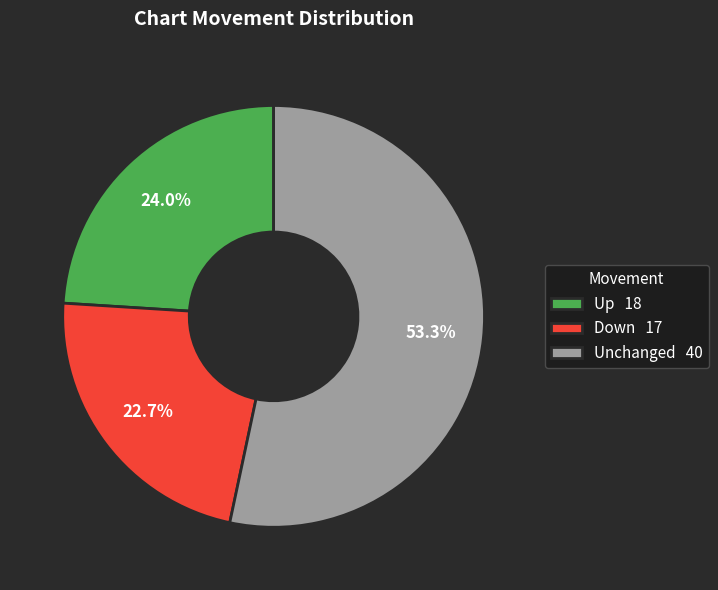

Is there a majority slice in this chart?

Yes